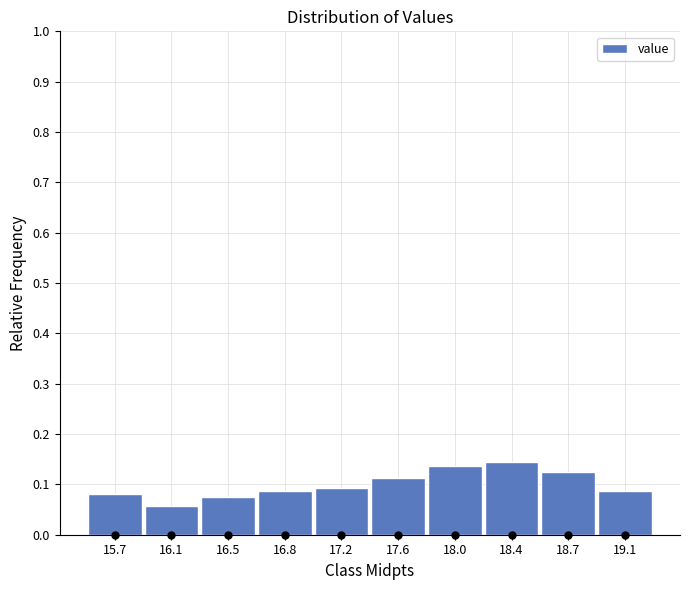

True or false: the data shows 0.1 at 18.7.

True